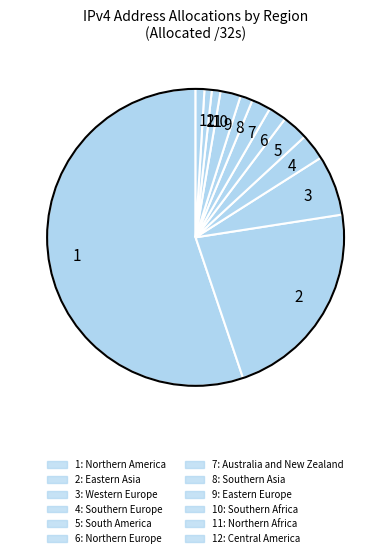

Count the number of slices in the pie.

12